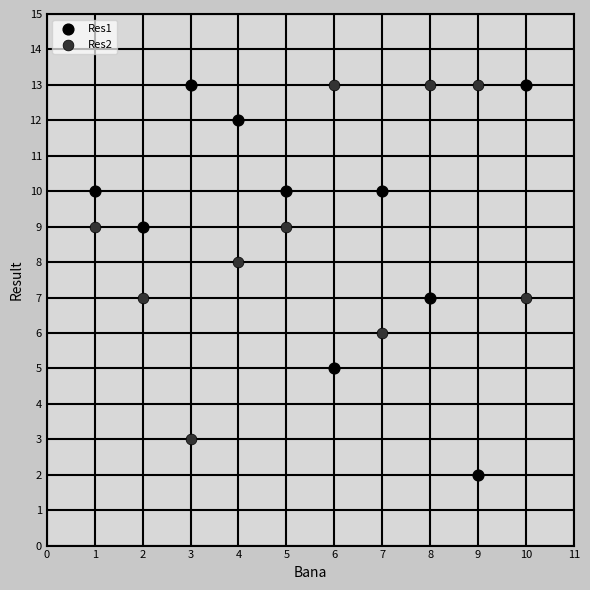

Across all data points, what is the range of X values (max minus min)?

9